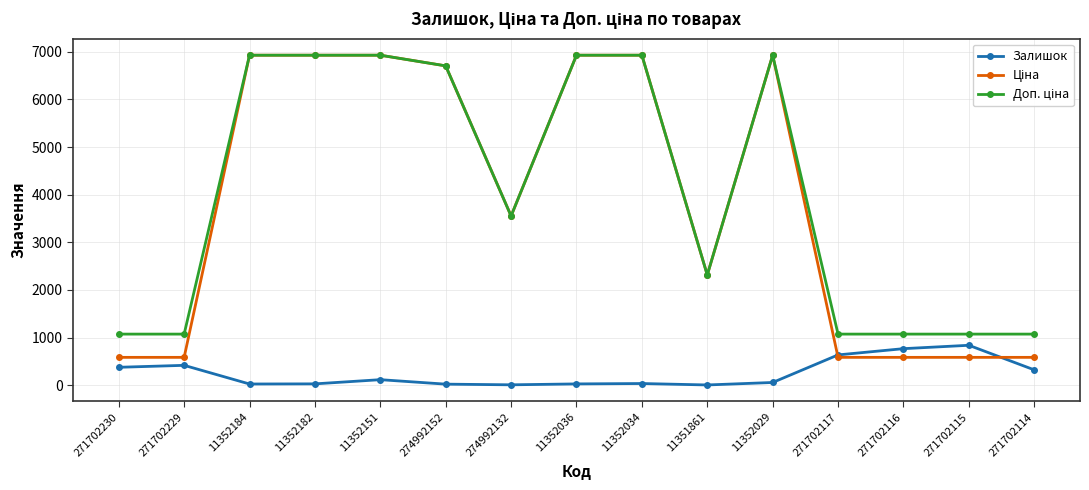

What is the total value across all series at 271702115?

2498.4